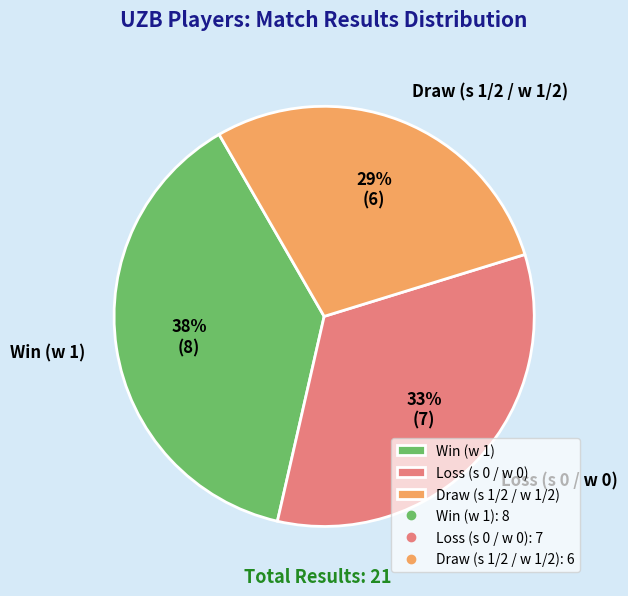

To the nearest percent, what is the average slice percentage?

33%